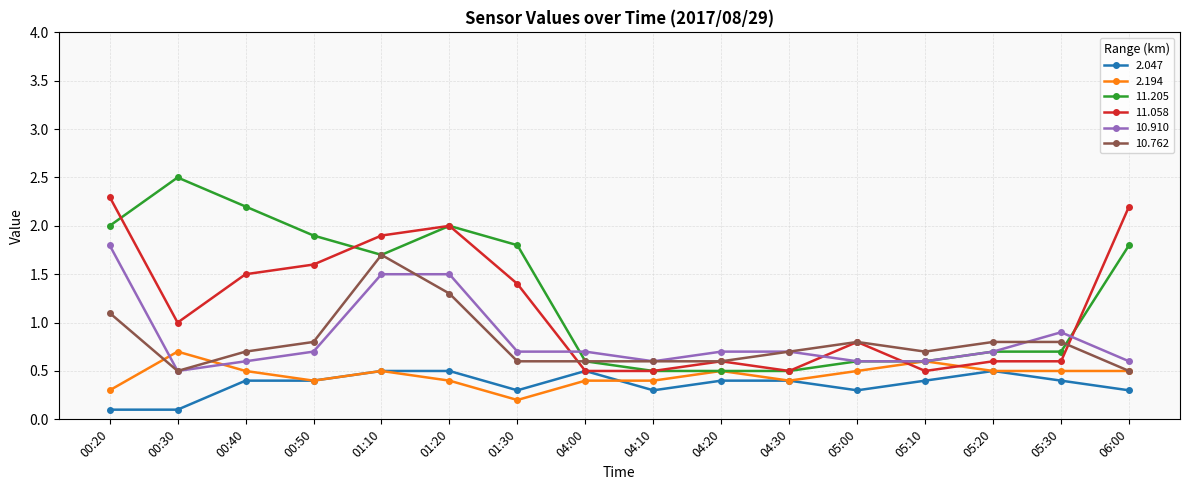

Which category has the highest value in the 10.762 series?

01:10